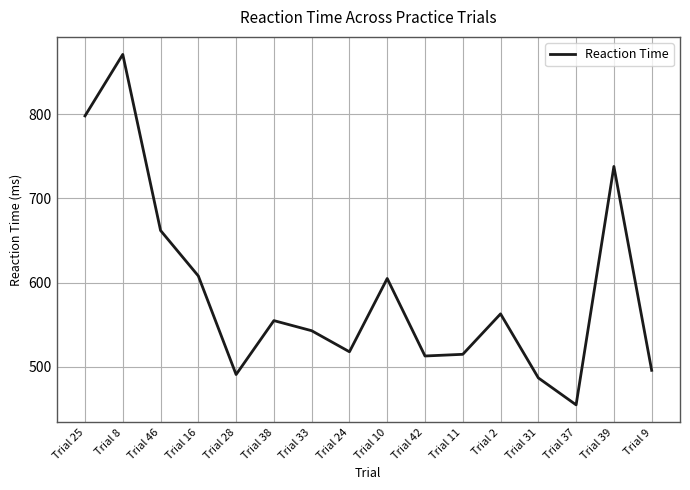

What position from the left is Trial 16?

4